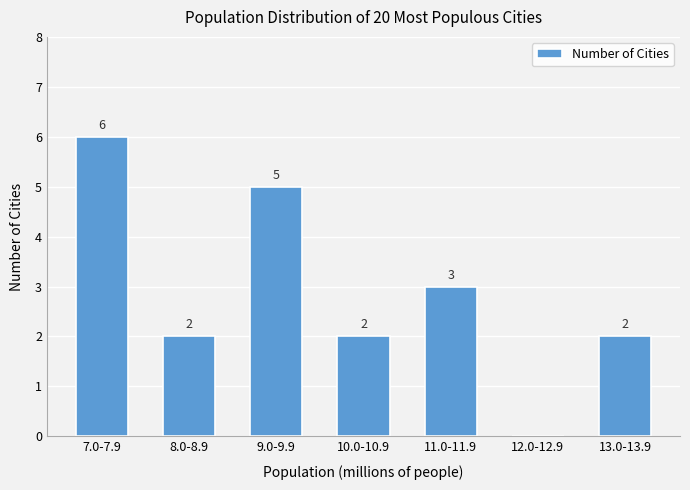

Reading left to right, list all the values displayed in this chart.

7.0-7.9=6	8.0-8.9=2	9.0-9.9=5	10.0-10.9=2	11.0-11.9=3	12.0-12.9=0	13.0-13.9=2